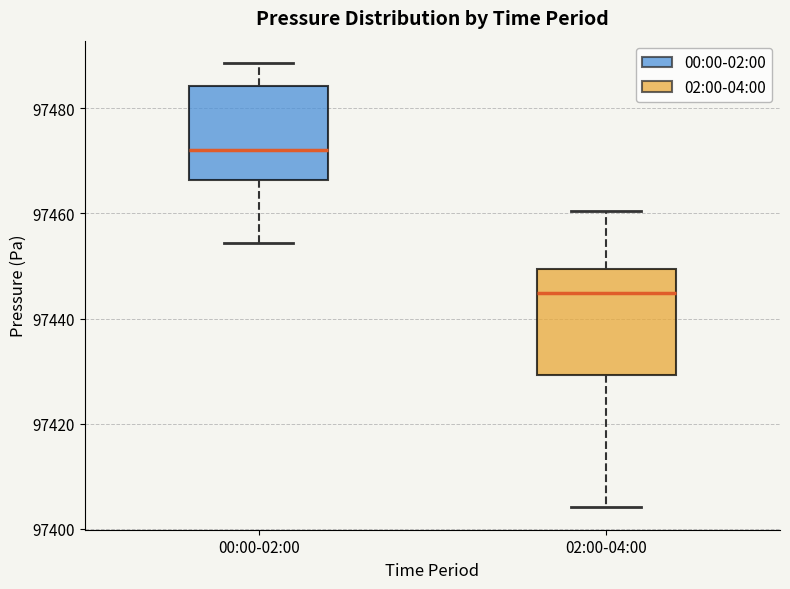

Reading left to right, read every box against the y-axis: the position of its median line, the range the box covers, and the ends of its whiskers. The values are not printed on the chart, so give them approximately, as read against the axis.

00:00-02:00: median 97472, box 97466 to 97484, whiskers 97454 to 97488
02:00-04:00: median 97444, box 97430 to 97450, whiskers 97404 to 97460